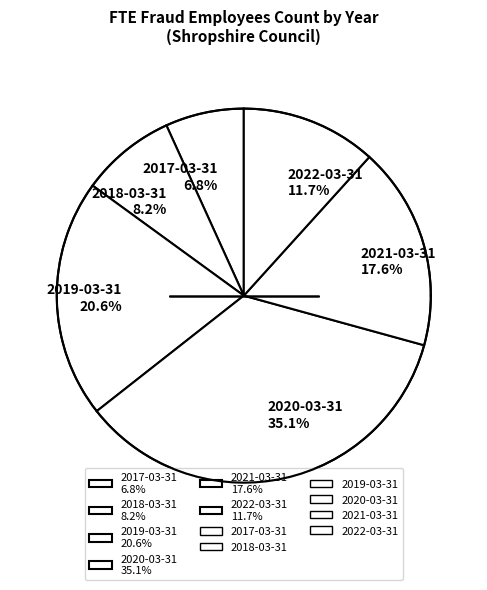

Do 2019-03-31 and 2021-03-31 together represent more than half of the pie?

No